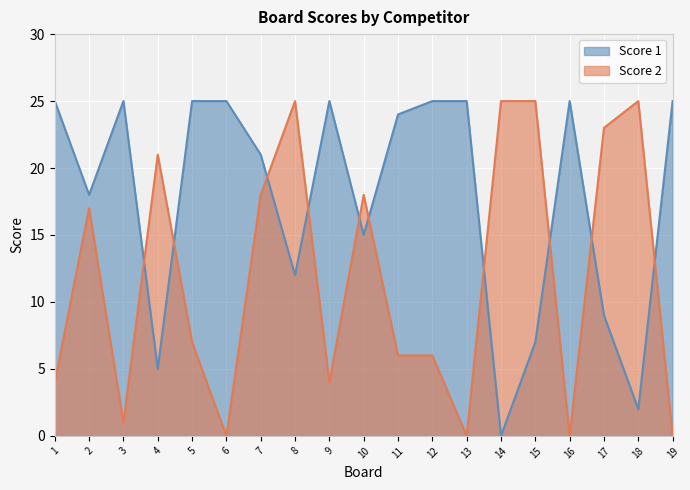

Rank the series by their maximum value, from lowest to highest.

Score 1, Score 2